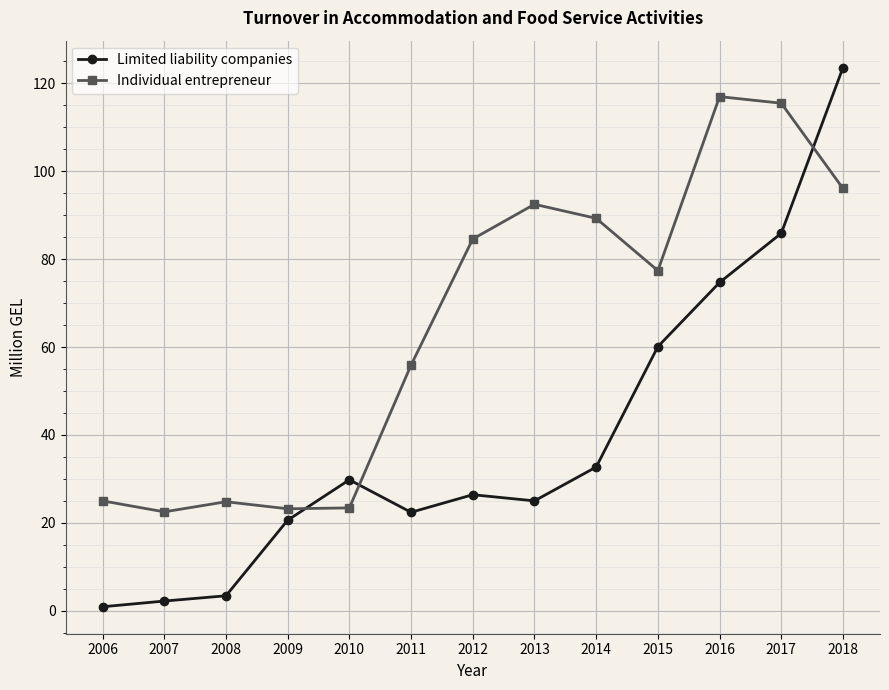

How many distinct data groups are displayed?

2